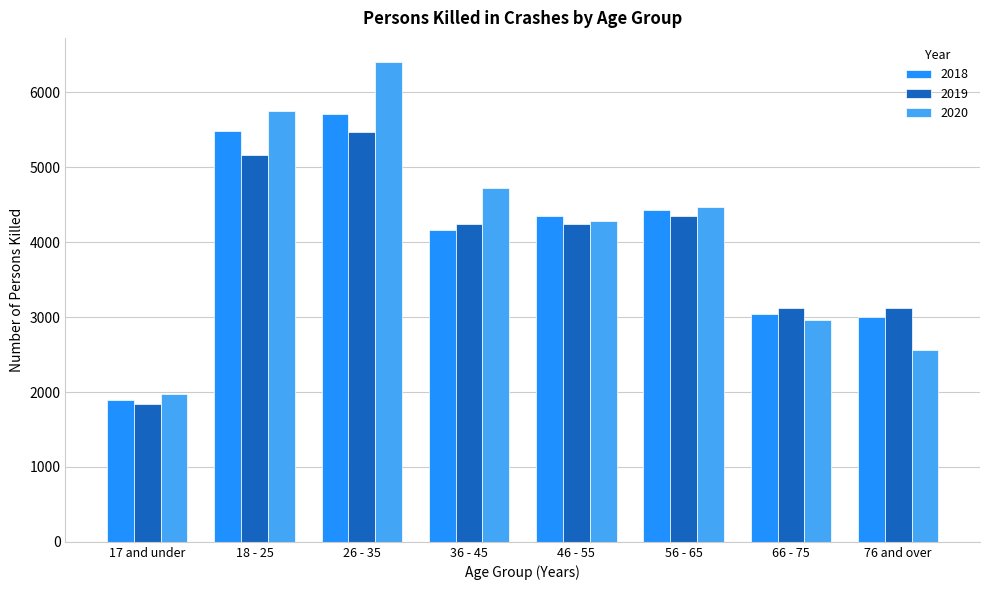

Rank the categories by 2020 value from highest to lowest.

26 - 35, 18 - 25, 36 - 45, 56 - 65, 46 - 55, 66 - 75, 76 and over, 17 and under